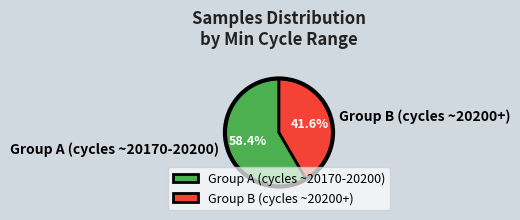

Is Group B (cycles ~20200+) the majority of the pie?

No